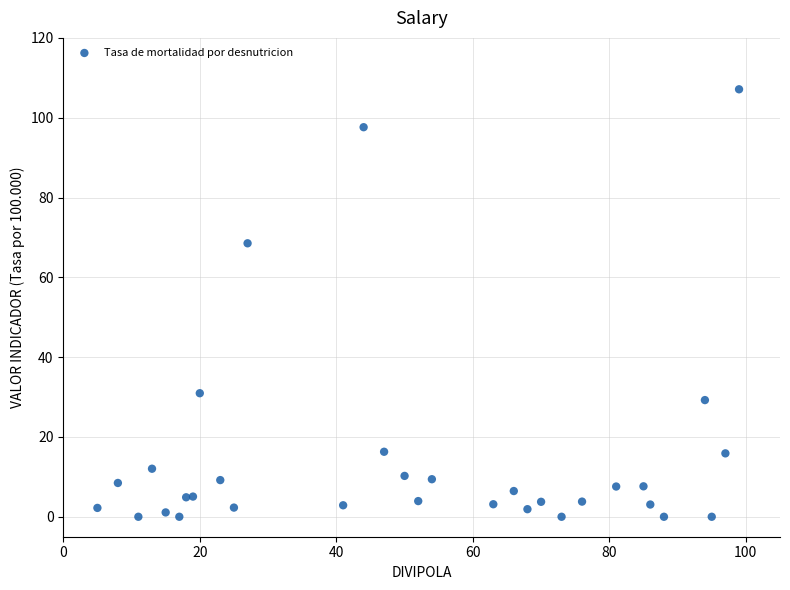

What Y value in the scatter plot is closest to 53?

68.5